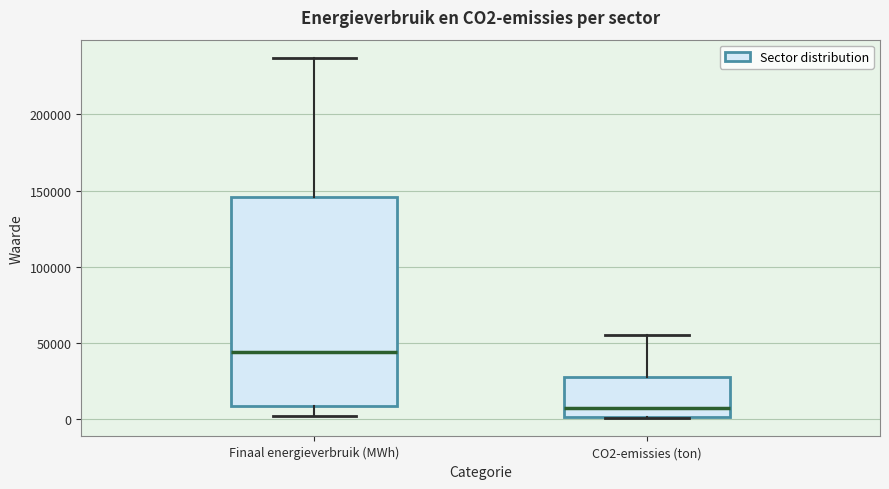

Which box's median line is the highest?

Finaal energieverbruik (MWh)